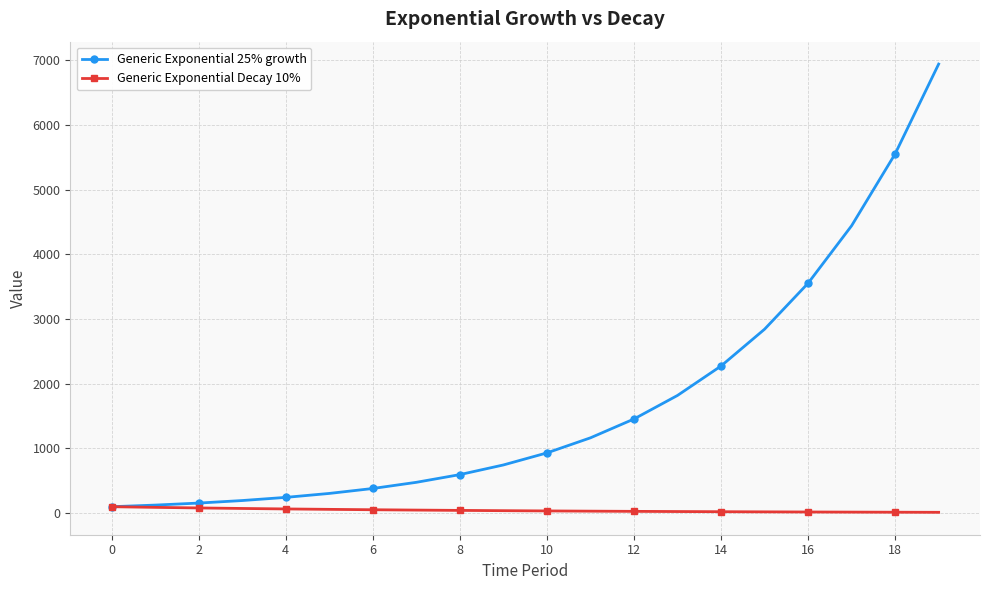

What is the difference between the maximum and minimum values in the Generic Exponential Decay 10% series?

86.5